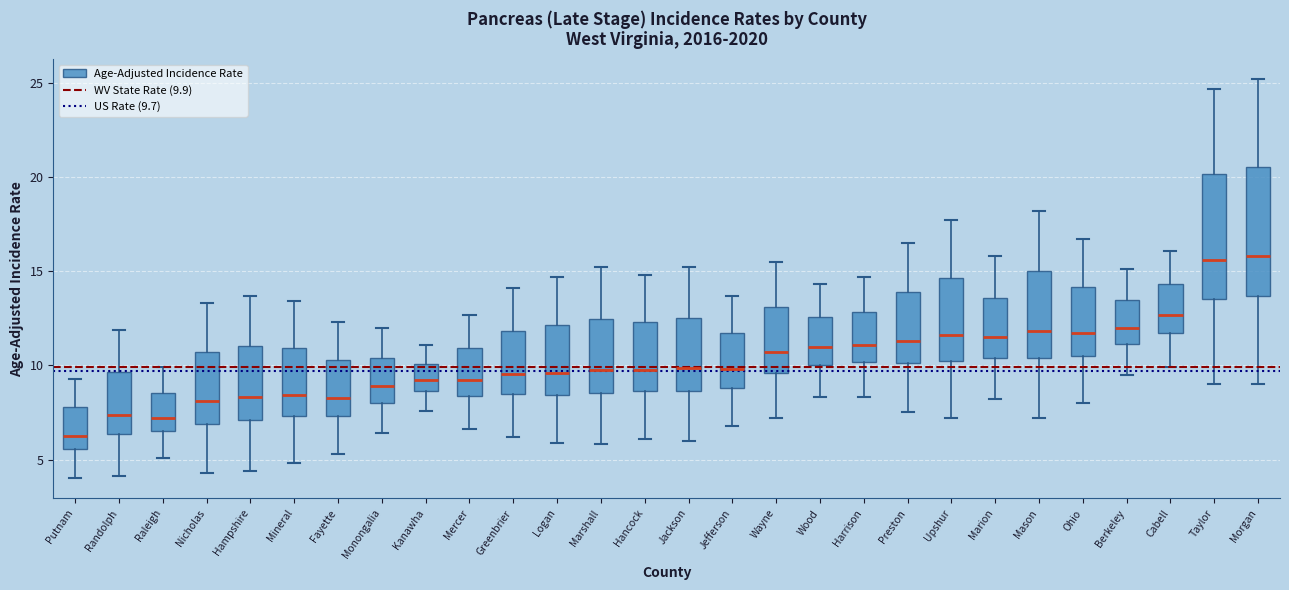

Reading left to right, read every box against the y-axis: the position of its median line, the range the box covers, and the ends of its whiskers. The values are not printed on the chart, so give them approximately, as read against the axis.

Putnam: median 6.0, box 5.5 to 8.0, whiskers 4.0 to 9.5
Randolph: median 7.5, box 6.5 to 9.5, whiskers 4.0 to 12.0
Raleigh: median 7.0, box 6.5 to 8.5, whiskers 5.0 to 10.0
Nicholas: median 8.0, box 7.0 to 10.5, whiskers 4.5 to 13.5
Hampshire: median 8.5, box 7.0 to 11.0, whiskers 4.5 to 13.5
Mineral: median 8.5, box 7.5 to 11.0, whiskers 5.0 to 13.5
Fayette: median 8.0, box 7.5 to 10.5, whiskers 5.5 to 12.5
Monongalia: median 9.0, box 8.0 to 10.5, whiskers 6.5 to 12.0
Kanawha: median 9.0, box 8.5 to 10.0, whiskers 7.5 to 11.0
Mercer: median 9.0, box 8.5 to 11.0, whiskers 6.5 to 12.5
Greenbrier: median 9.5, box 8.5 to 12.0, whiskers 6.0 to 14.0
Logan: median 9.5, box 8.5 to 12.0, whiskers 6.0 to 14.5
Marshall: median 10.0, box 8.5 to 12.5, whiskers 6.0 to 15.0
Hancock: median 10.0, box 8.5 to 12.5, whiskers 6.0 to 15.0
Jackson: median 10.0, box 8.5 to 12.5, whiskers 6.0 to 15.0
Jefferson: median 10.0, box 9.0 to 11.5, whiskers 7.0 to 13.5
Wayne: median 10.5, box 9.5 to 13.0, whiskers 7.0 to 15.5
Wood: median 11.0, box 10.0 to 12.5, whiskers 8.5 to 14.5
Harrison: median 11.0, box 10.0 to 13.0, whiskers 8.5 to 14.5
Preston: median 11.5, box 10.0 to 14.0, whiskers 7.5 to 16.5
Upshur: median 11.5, box 10.0 to 14.5, whiskers 7.0 to 17.5
Marion: median 11.5, box 10.5 to 13.5, whiskers 8.0 to 16.0
Mason: median 12.0, box 10.5 to 15.0, whiskers 7.0 to 18.0
Ohio: median 11.5, box 10.5 to 14.0, whiskers 8.0 to 16.5
Berkeley: median 12.0, box 11.0 to 13.5, whiskers 9.5 to 15.0
Cabell: median 12.5, box 11.5 to 14.5, whiskers 10.0 to 16.0
Taylor: median 15.5, box 13.5 to 20.0, whiskers 9.0 to 24.5
Morgan: median 16.0, box 13.5 to 20.5, whiskers 9.0 to 25.0